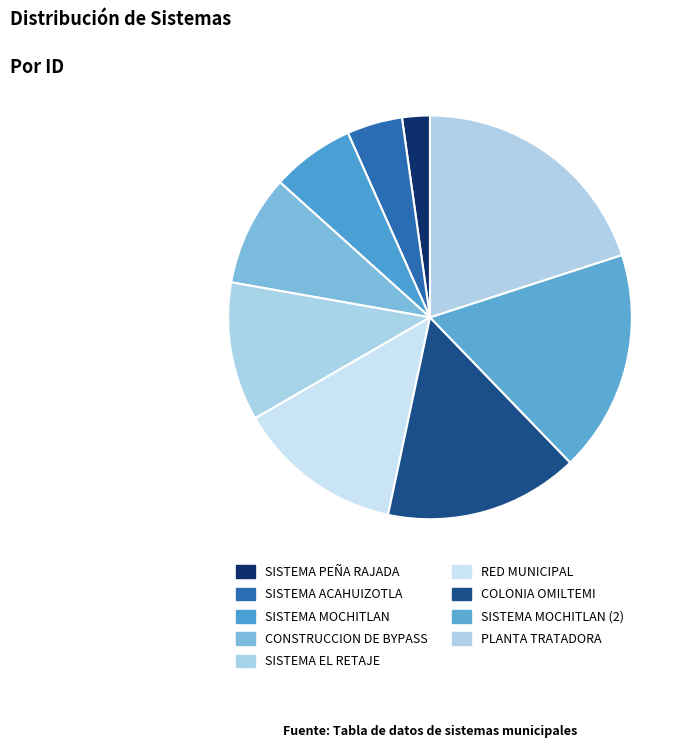

How many segments does this pie chart have?

9